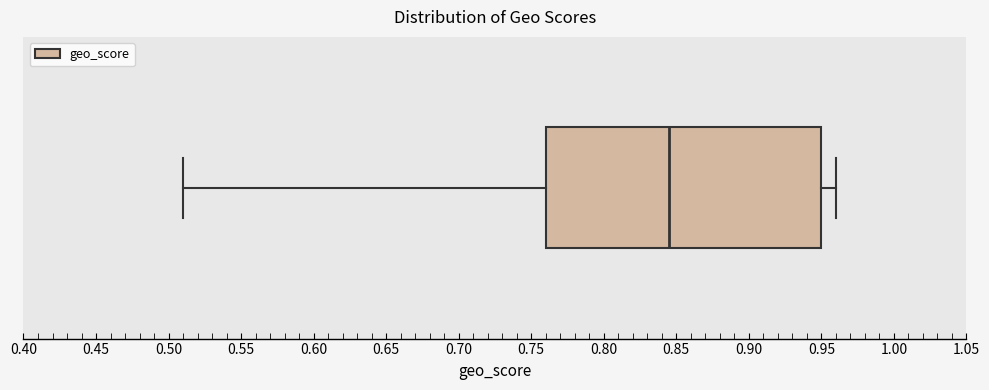

Where is the right edge of the box on the x-axis? The values are not printed on the chart, so give them approximately, as read against the axis.

0.950